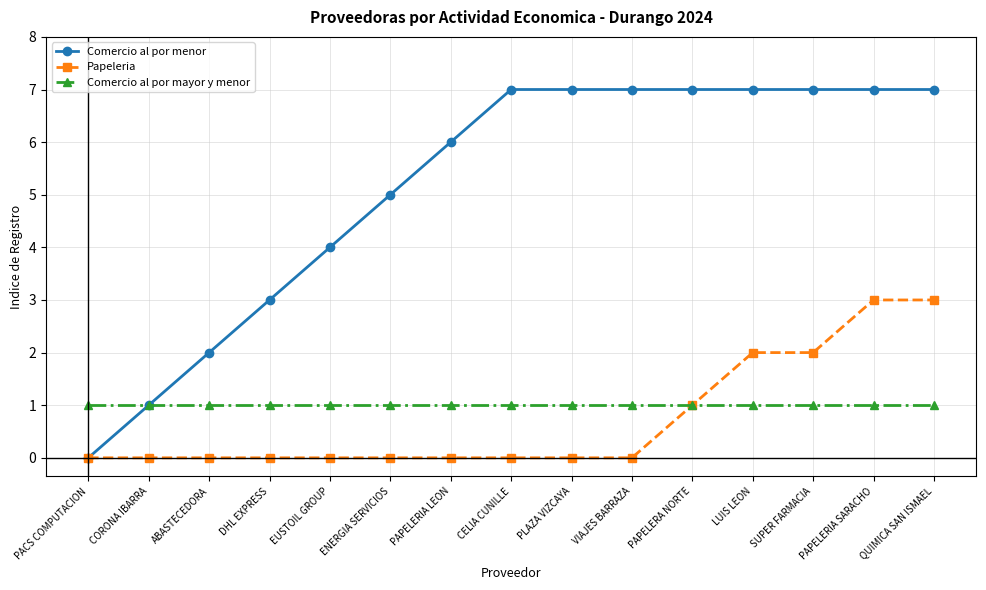

Is this an area chart (filled region under the line)?

No